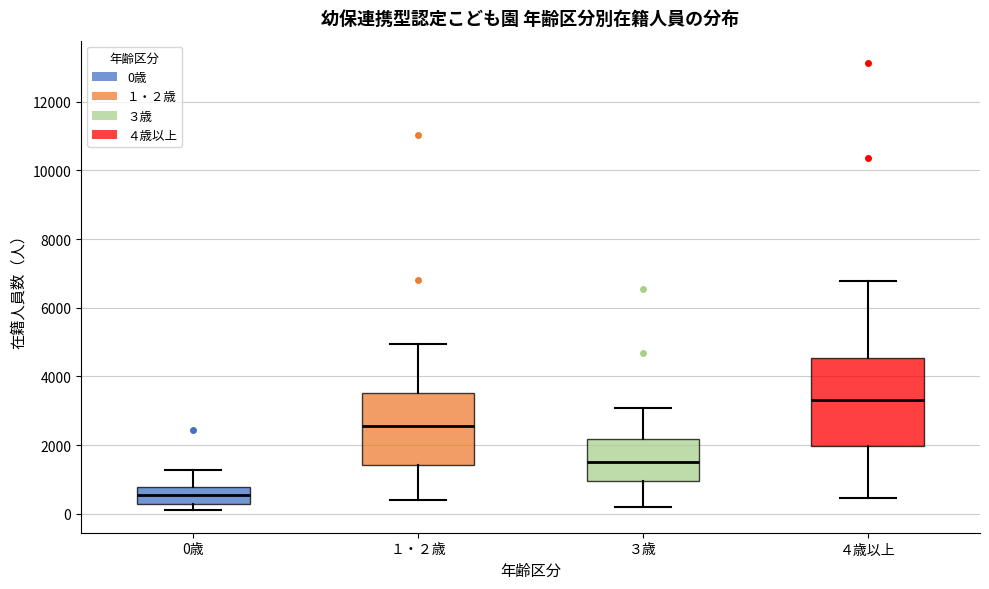

Which box has the lowest median line?

0歳